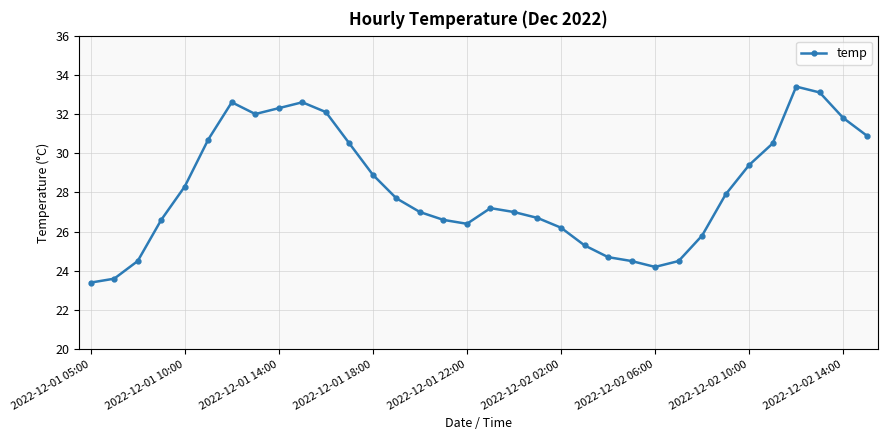

Does the chart display data point markers on the line(s)?

Yes